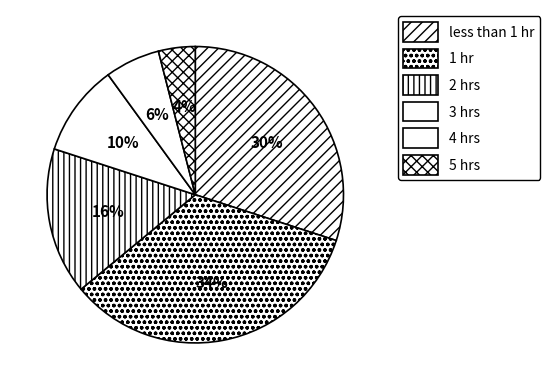

How many segments does this pie chart have?

6